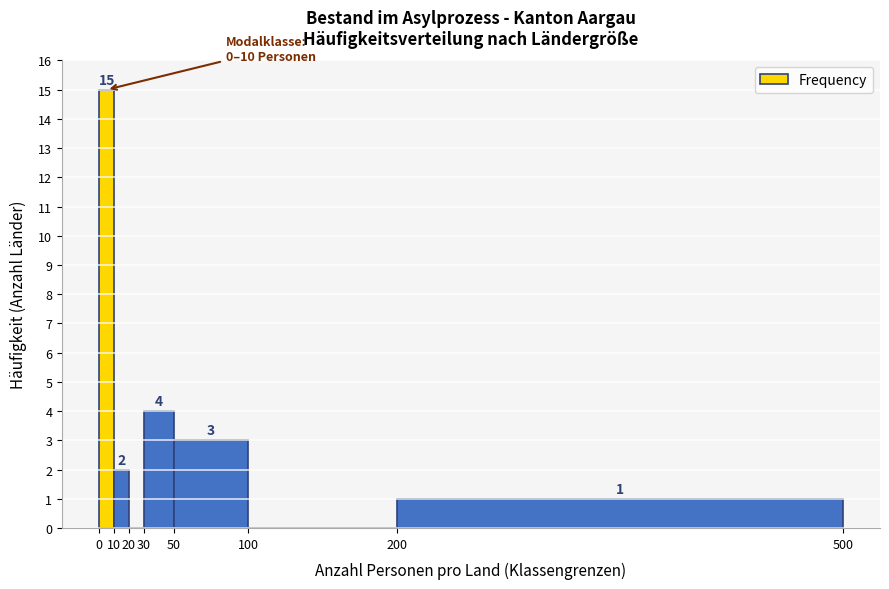

Over which range of the x-axis is the bar tallest?

0 to 10